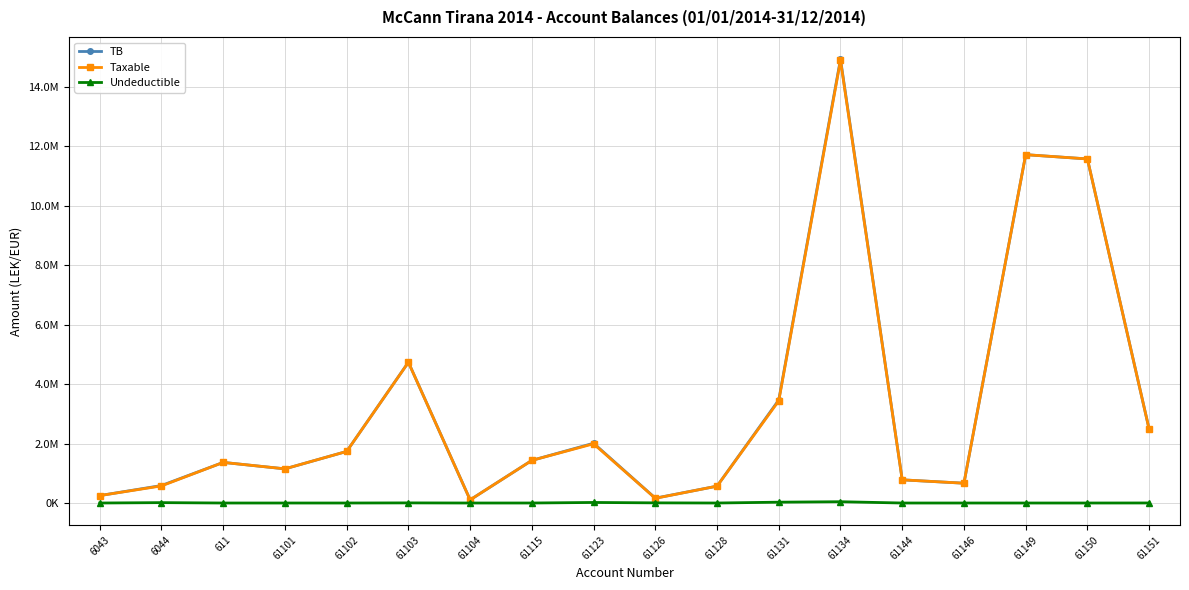

Which series has the largest range (max minus min)?

TB